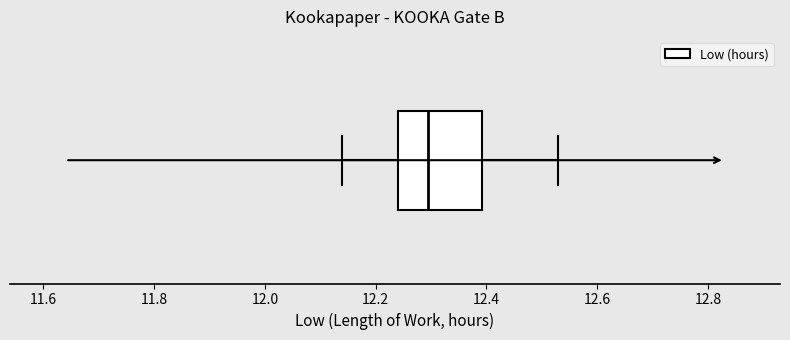

Read this box plot against the x-axis: the position of the median line, the range covered by the box, and the ends of both whiskers. The values are not printed on the chart, so give them approximately, as read against the axis.

median 12.30, box 12.24 to 12.40, whiskers 12.14 to 12.54